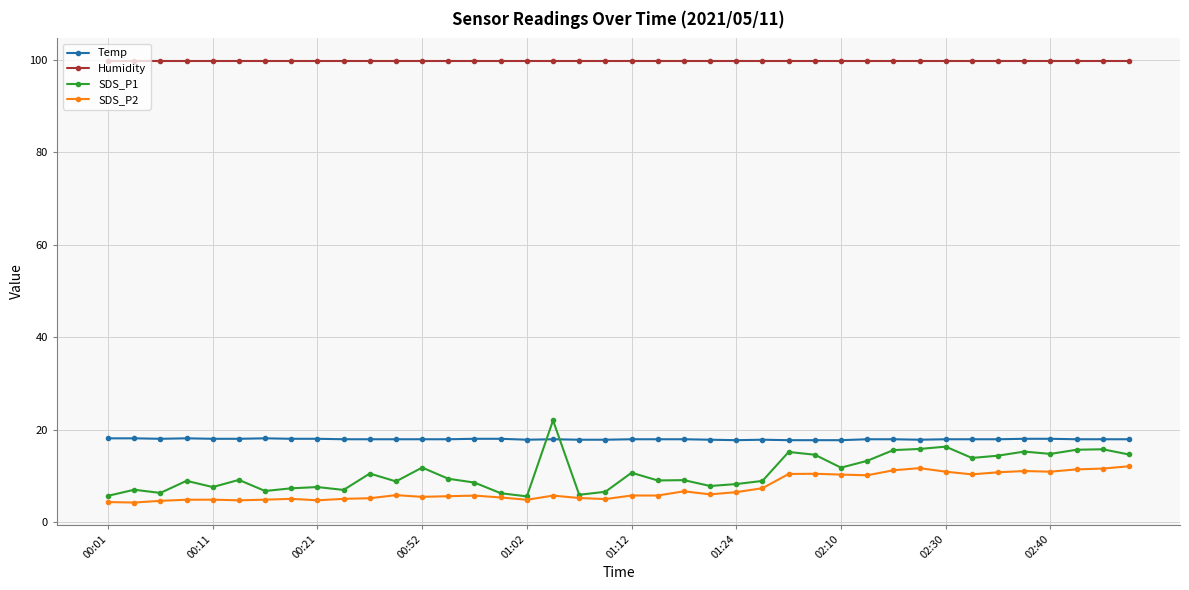

True or false: Humidity and Temp intersect in this chart.

False